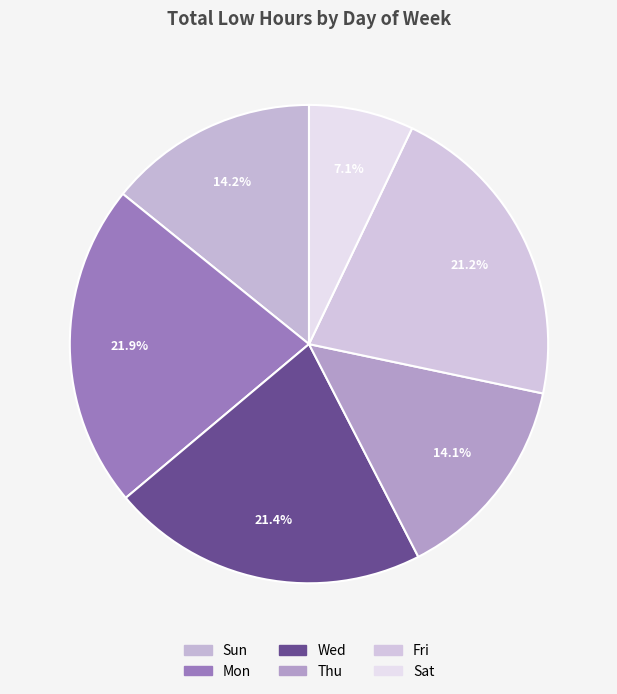

Which category has the smallest portion of the pie?

Sat